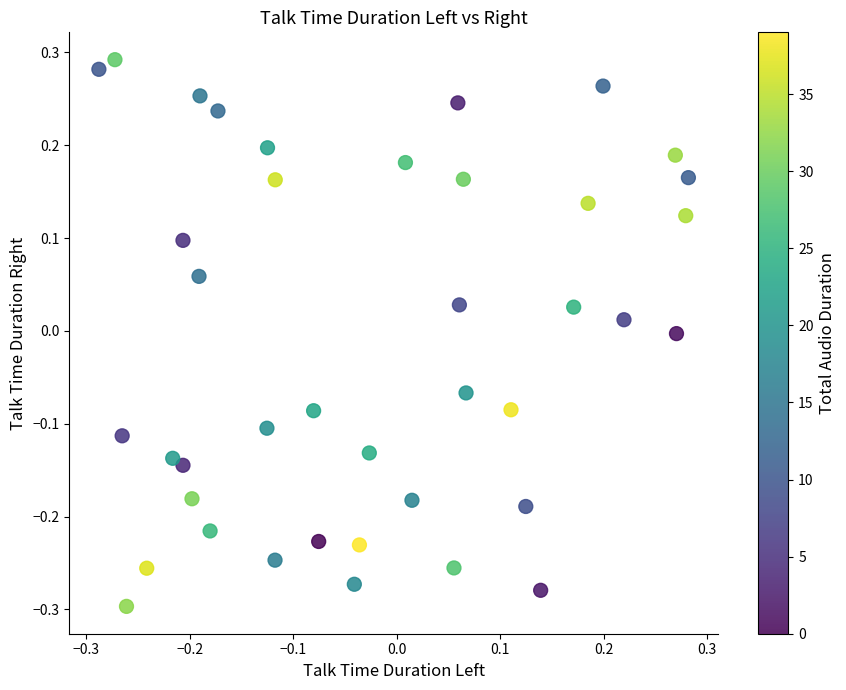

What is the range of X values (max minus min)?

0.6